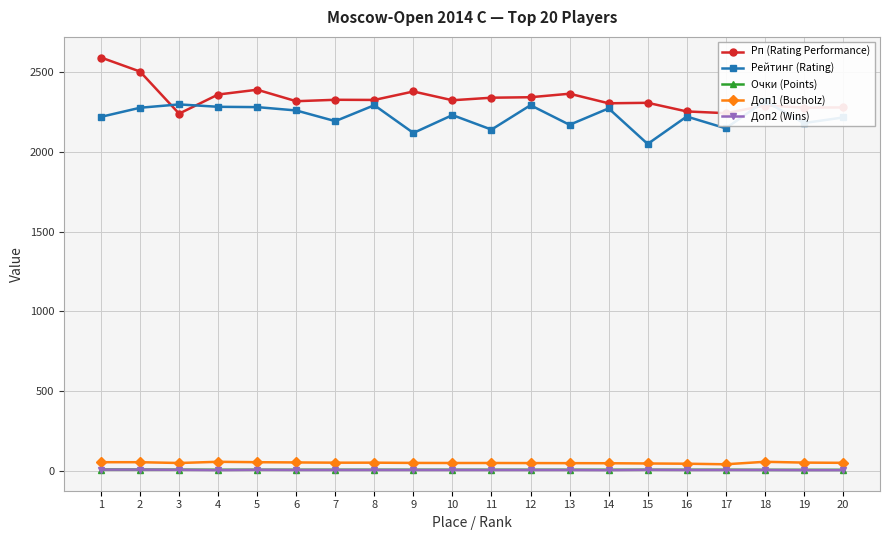

What is the average value of the Доп2 (Wins) series?

6.2